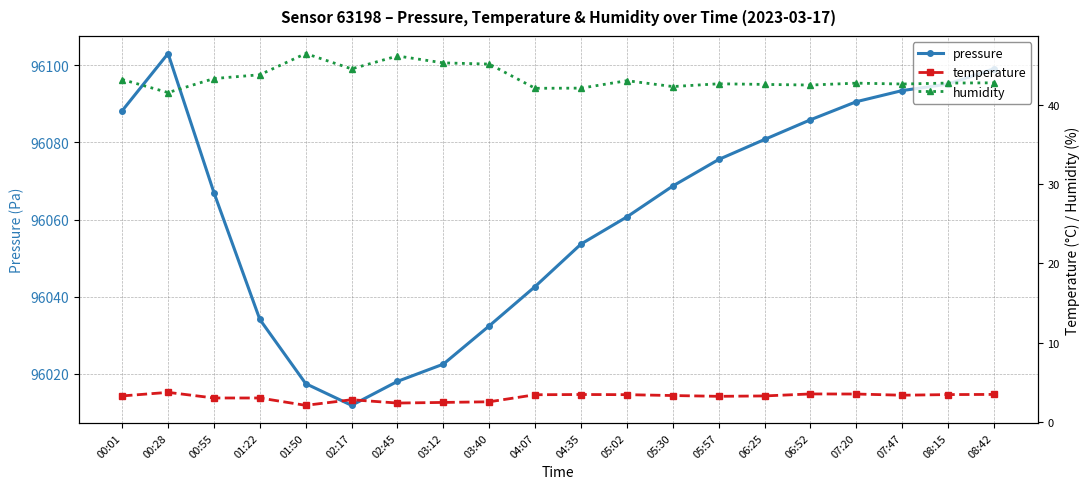

List the series in order of their peak value, highest first.

pressure, humidity, temperature